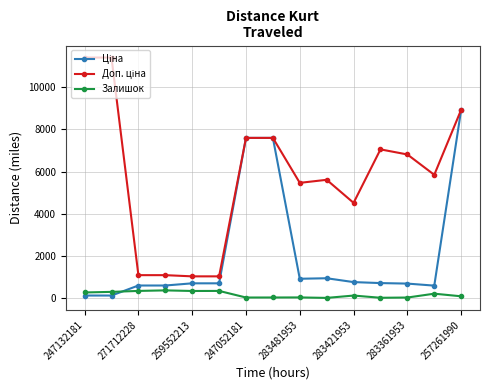

What is the greatest value displayed?

11410.0